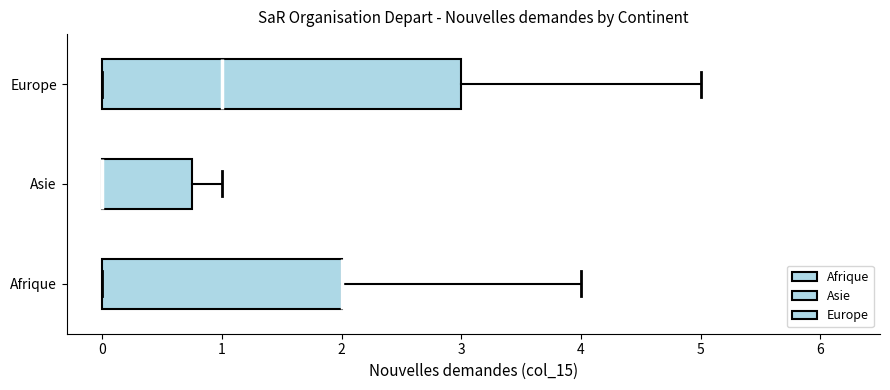

Comparing the boxes themselves (not the whiskers), which one is the widest?

Europe